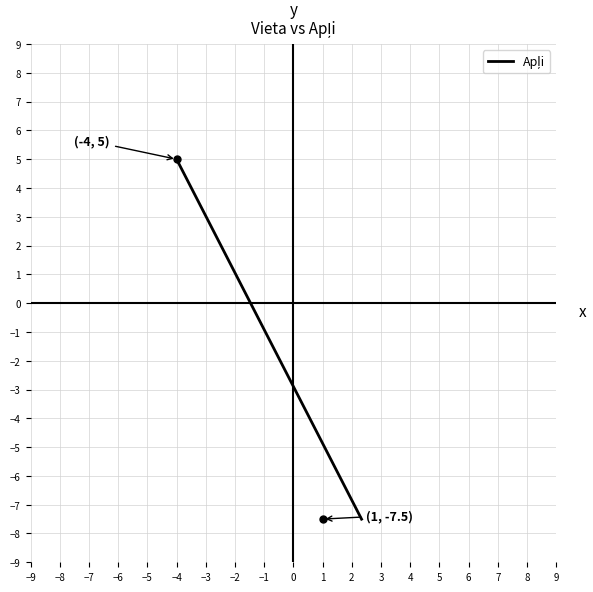

What is the maximum value shown in the chart?

5.0